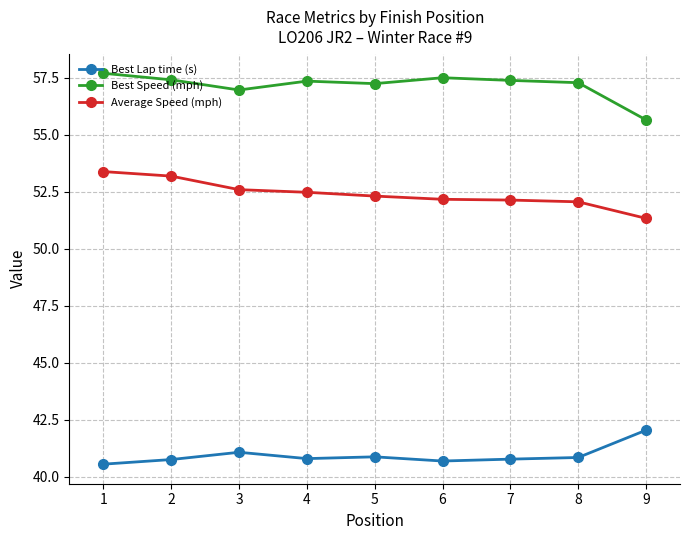

True or false: Best Lap time (s) has a value of 40.9 at 5.

True